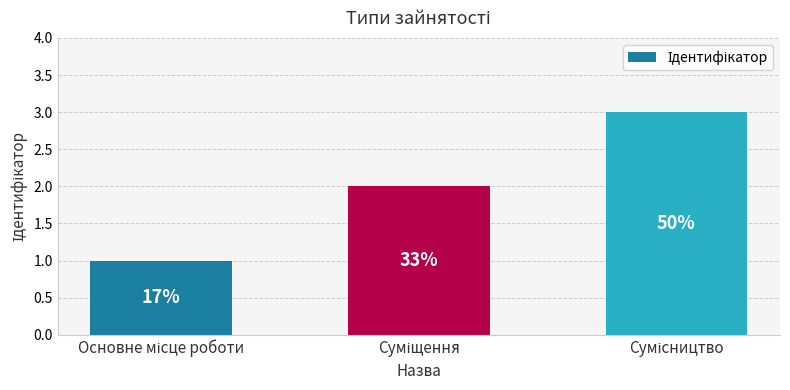

Are the bars horizontal?

No